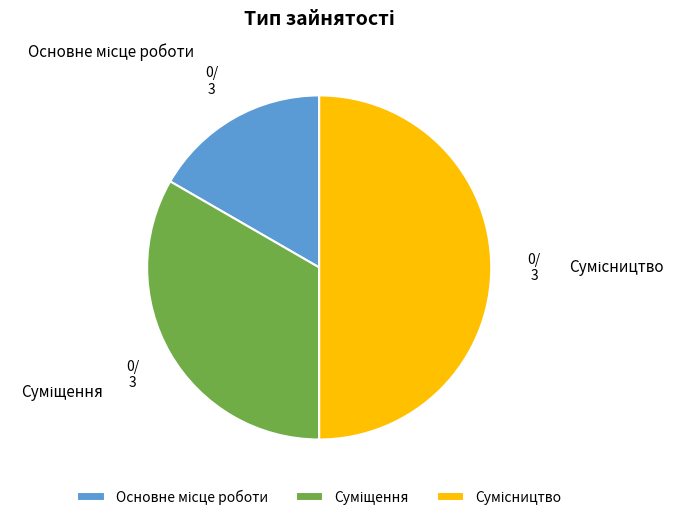

To the nearest percent, what is the difference between the largest and smallest slice percentages?

33%